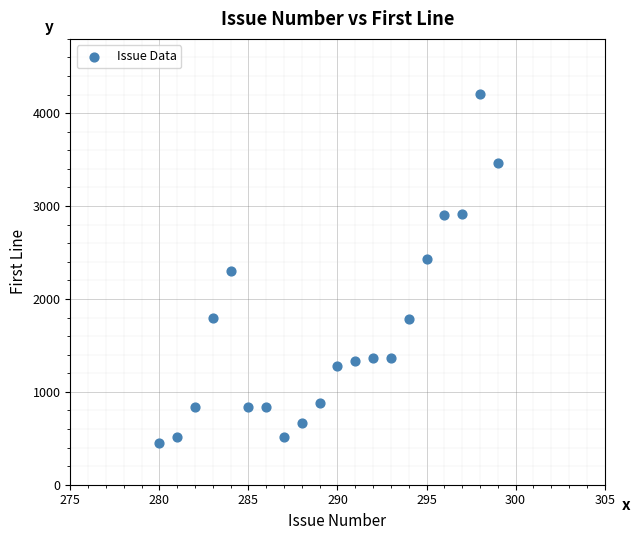

What is the range of X values (max minus min)?

19